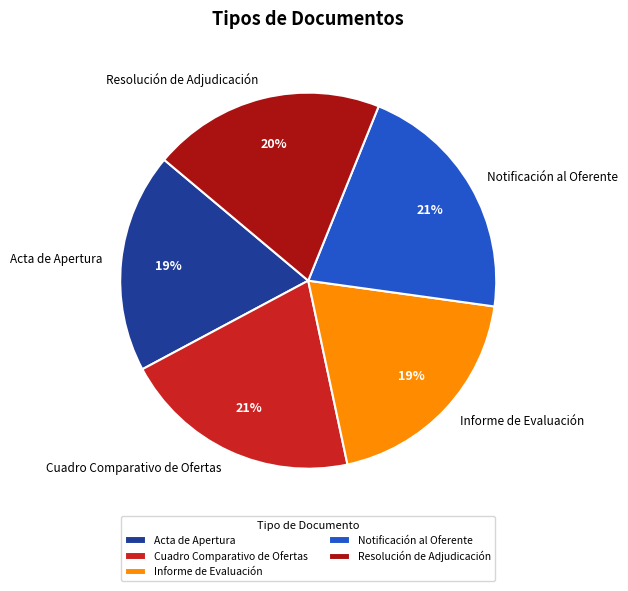

True or false: Notificación al Oferente accounts for 21% of the total.

True